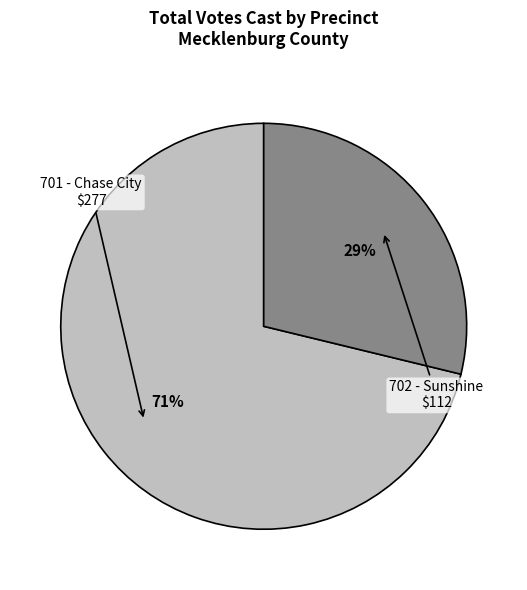

To the nearest percent, what is the combined percentage of 702 - Sunshine and 701 - Chase City?

100%